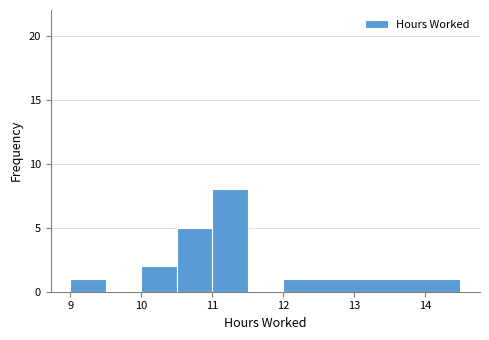

Reading left to right, transcribe this chart: for each bar, give the range it covers on the x-axis and its height. The values are not printed on the chart, so give them approximately, as read against the axis.

9.0 to 9.5: 1
9.5 to 10.0: 0
10.0 to 10.5: 2
10.5 to 11.0: 5
11.0 to 11.5: 8
11.5 to 12.0: 0
12.0 to 14.5: 1